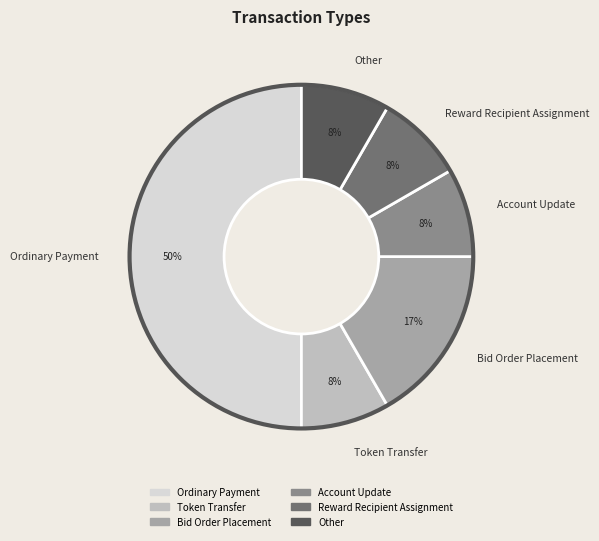

To the nearest percent, what is the average slice percentage?

17%